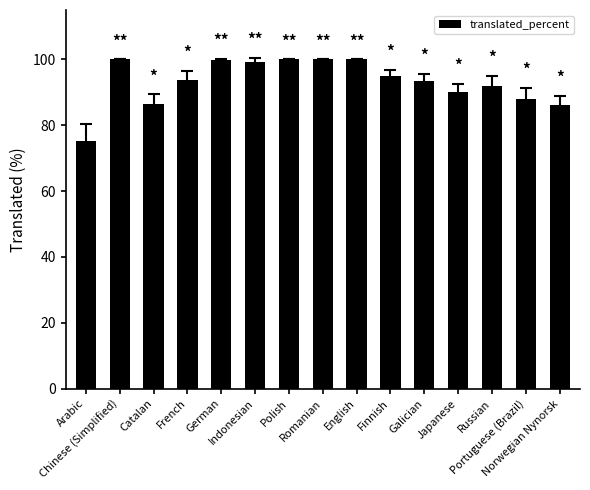

True or false: the data shows 42.5 at Japanese.

False